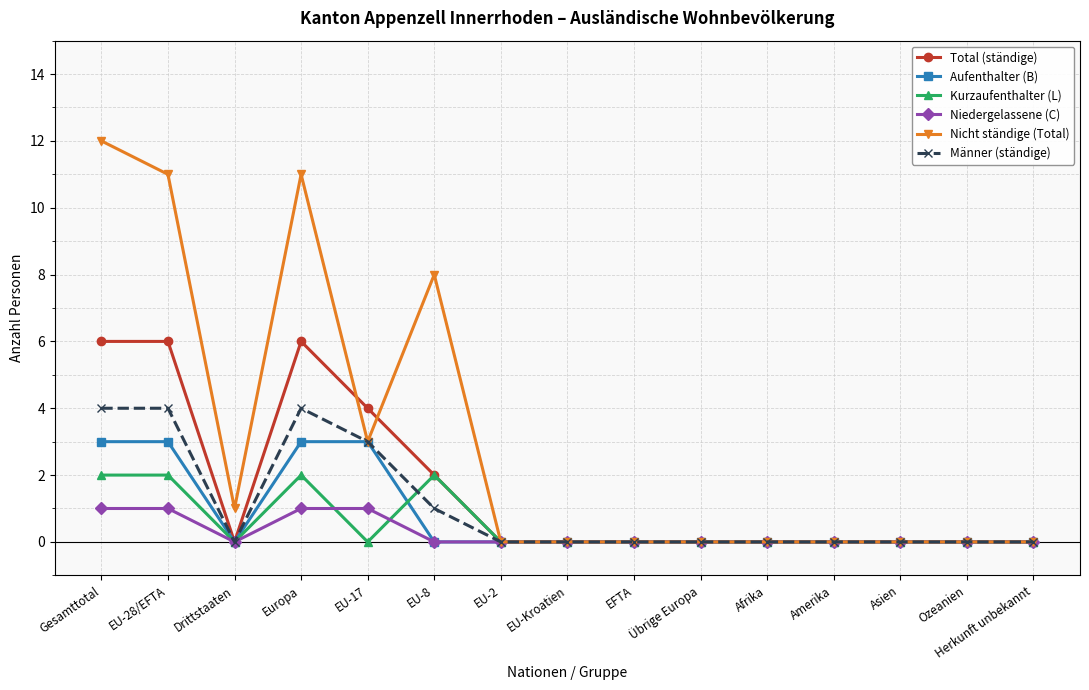

Which series has the largest range (max minus min)?

Nicht ständige (Total)